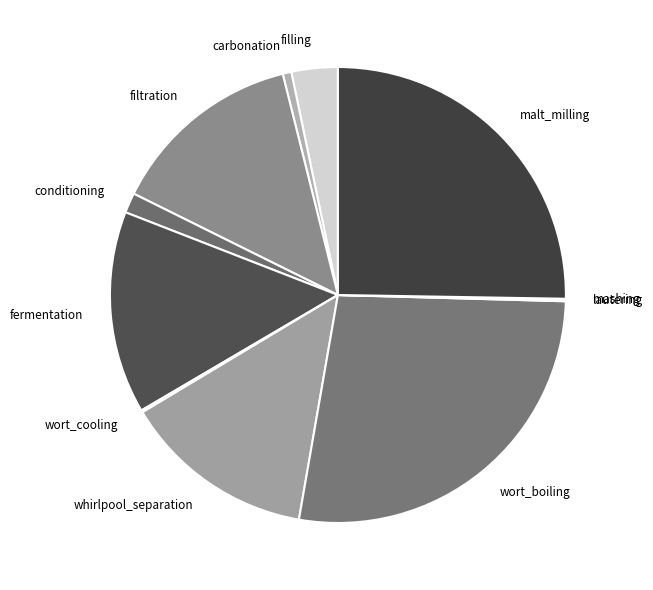

The carbonation slice represents 11% of the pie. True or false?

False